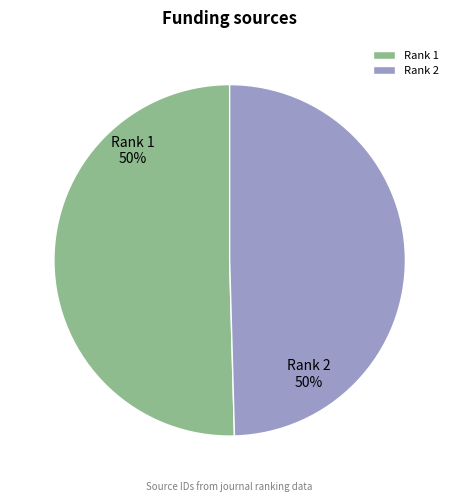

What percentage is the Rank 1 slice, to the nearest percent?

50%